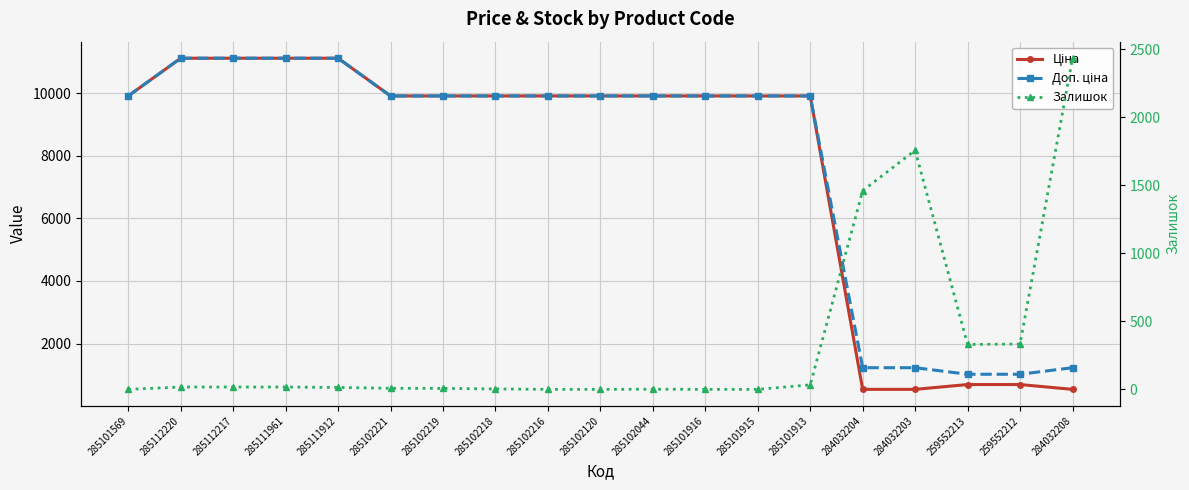

Which series has the largest total across all categories?

Доп. ціна